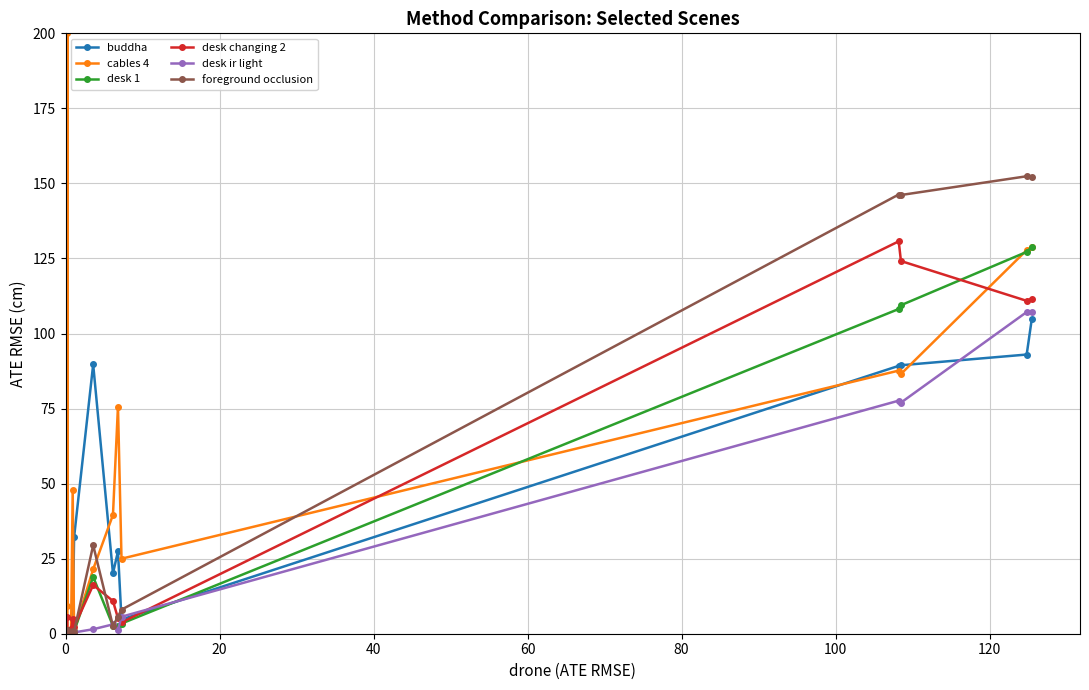

How many values in the buddha series are below 20?

7